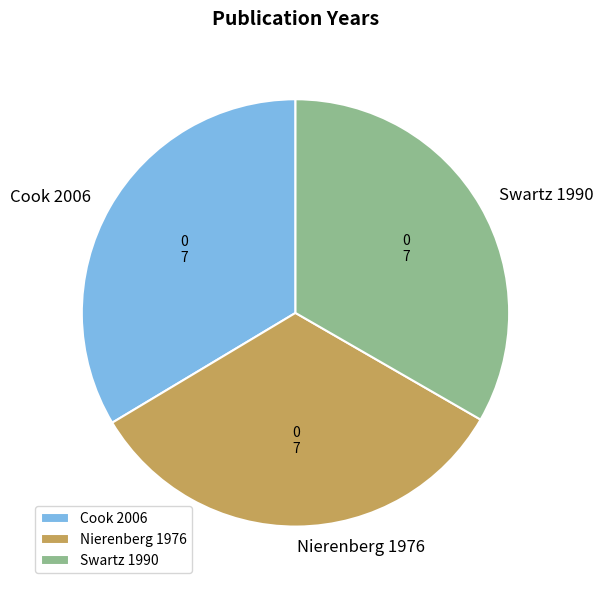

Approximately how many times larger is the value at Nierenberg 1976 compared to Swartz 1990?

1.0